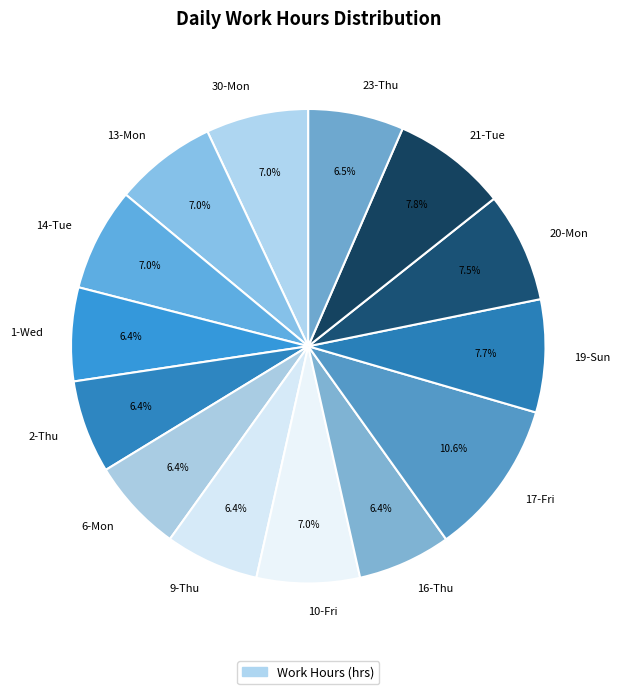

How many slices are in this pie chart?

14